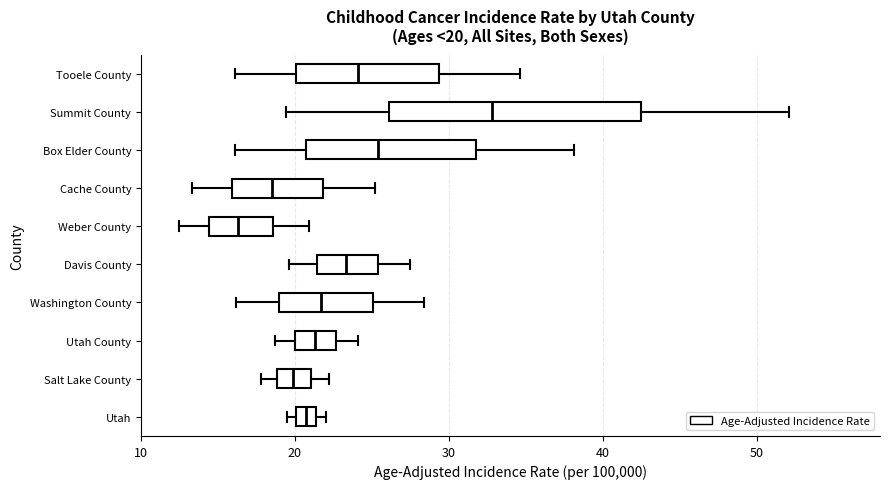

Which box has the furthest to the left median line?

Weber County